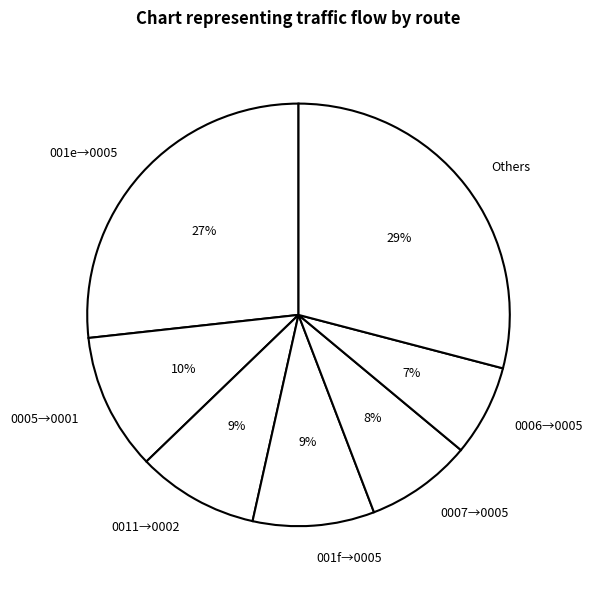

Is it true that 0005→0001 is 3% of the pie?

False